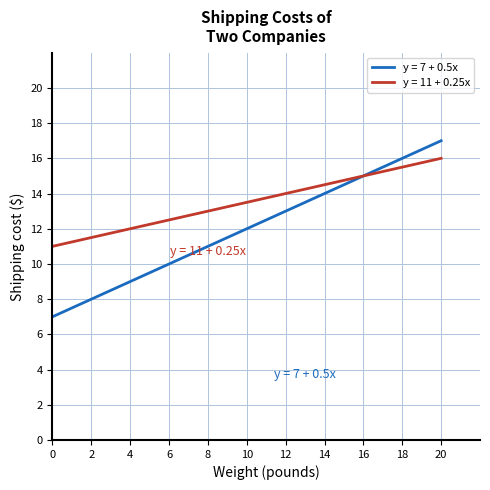

What is the difference between the y = 7 + 0.5x values at 14 and 8?

3.0